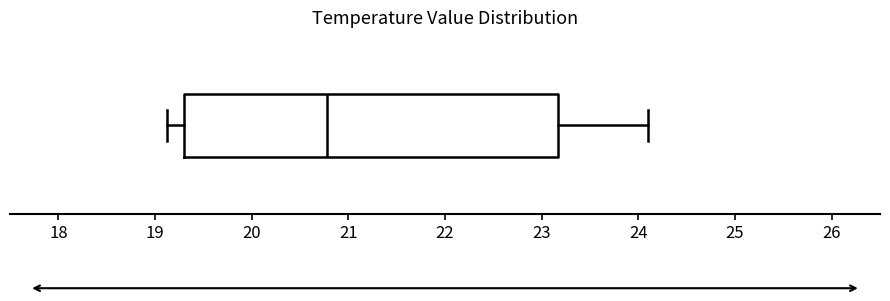

Where is the right edge of the box on the x-axis? The values are not printed on the chart, so give them approximately, as read against the axis.

23.2